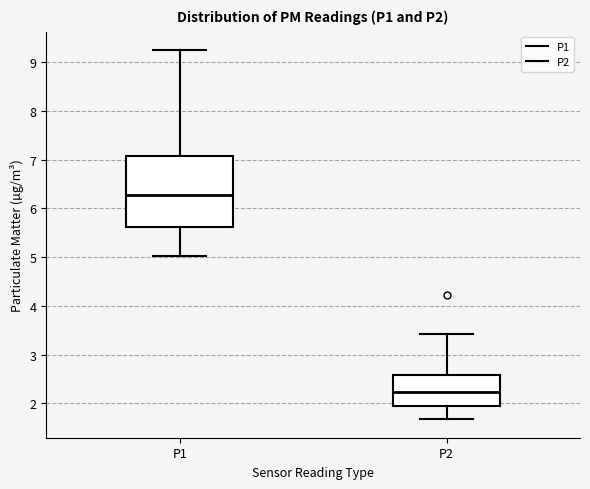

Reading left to right, transcribe this box plot: for each box, give where its median line is, the range the box spans, and where its two whiskers end, as read against the y-axis. The values are not printed on the chart, so give them approximately, as read against the axis.

P1: median 6.3, box 5.6 to 7.1, whiskers 5.0 to 9.3
P2: median 2.2, box 2.0 to 2.6, whiskers 1.7 to 3.4